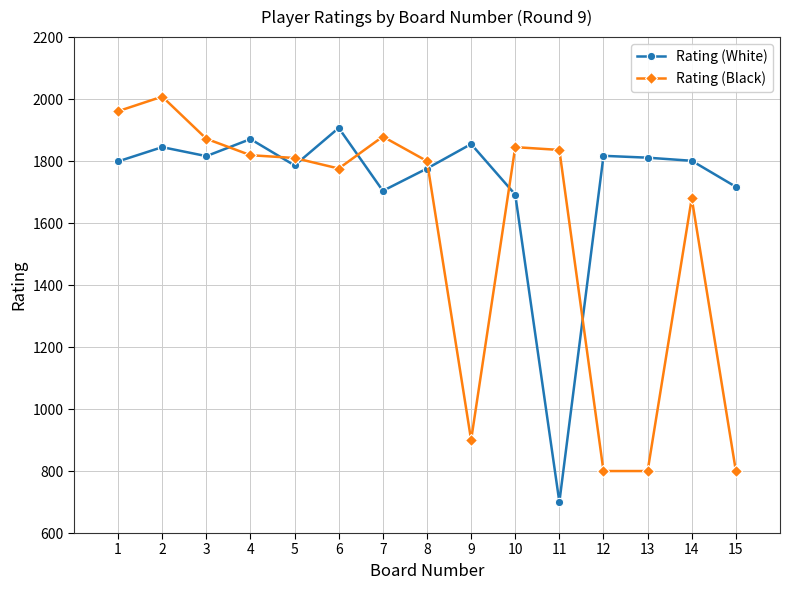

What is the average value of the Rating (Black) series?

1572